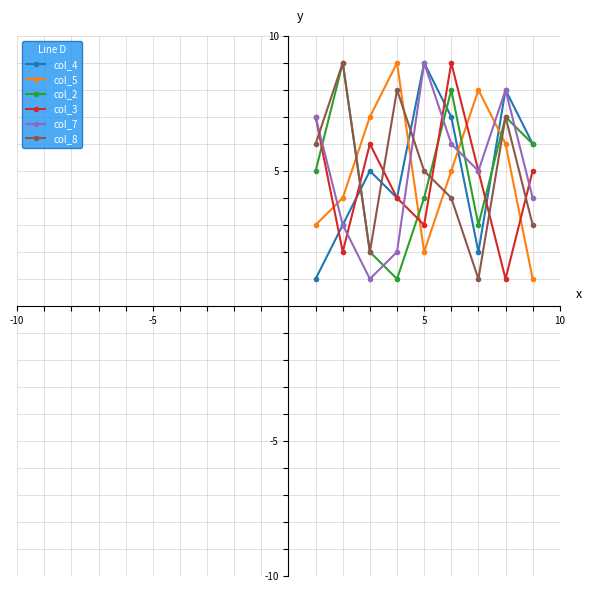

How many data points in col_2 are less than 5?

4